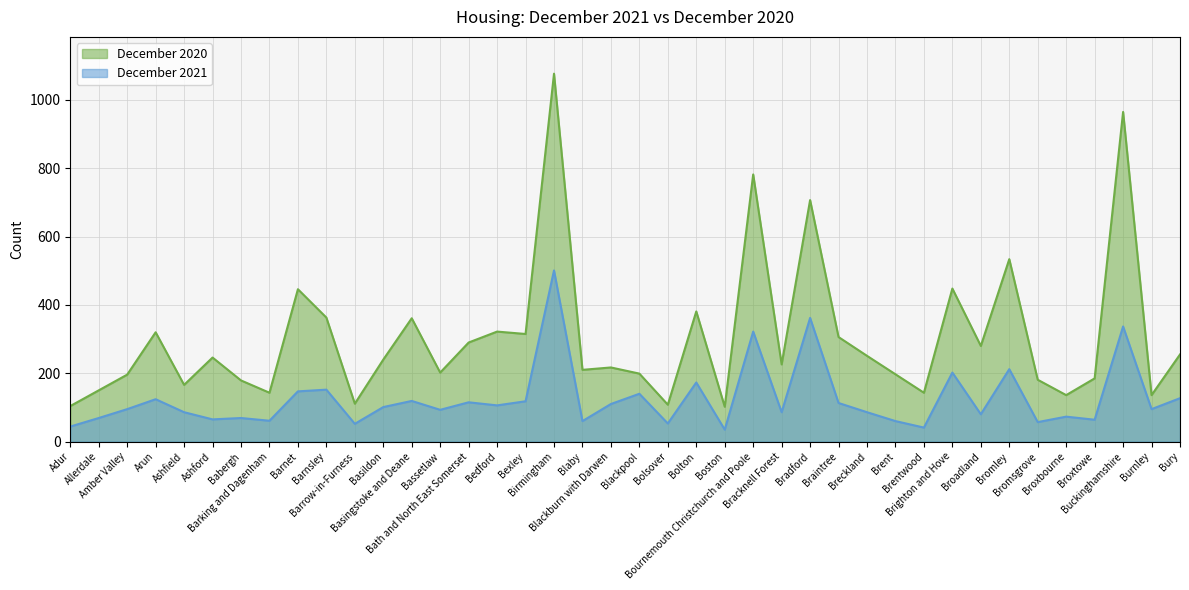

Reading left to right, transcribe all the data shown in this chart.

December 2021: 44	69	95	124	86	65	69	61	147	152	52	101	119	93	115	106	118	501	60	110	140	53	173	35	322	86	362	113	86	60	41	202	80	212	57	73	64	337	95	127
December 2020: 104	150	196	320	166	246	179	143	446	363	111	240	361	202	290	322	315	1077	210	217	199	108	381	102	782	226	707	306	251	197	143	448	280	534	181	136	185	965	136	255